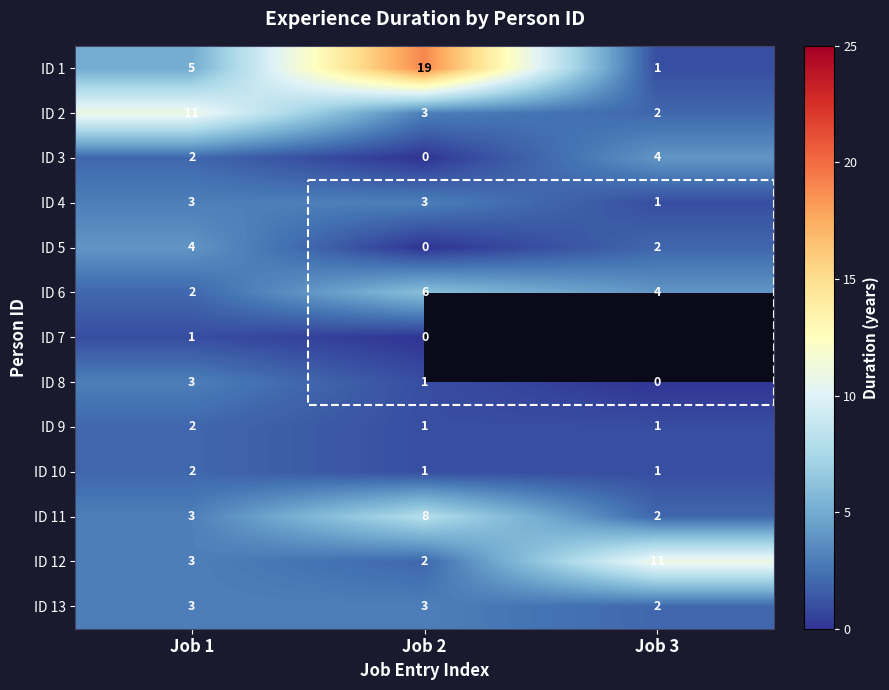

At which category is the sum across all series the highest?

Job 2